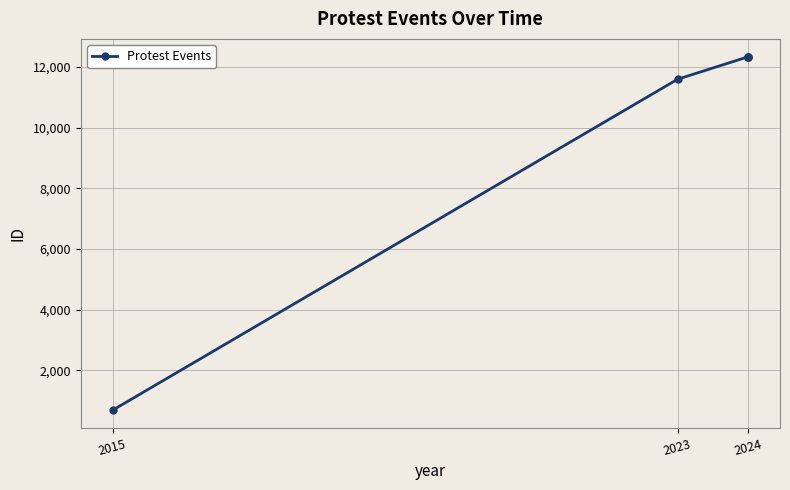

How many lines are shown in the chart?

1